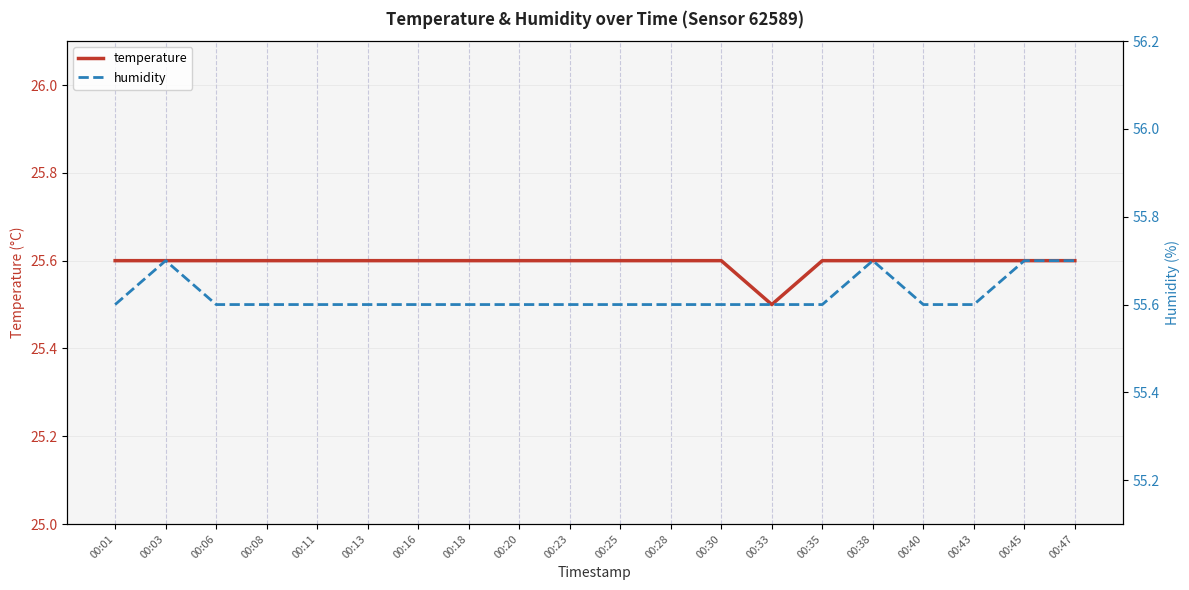

At 00:45, list the series in order from largest to smallest.

humidity, temperature